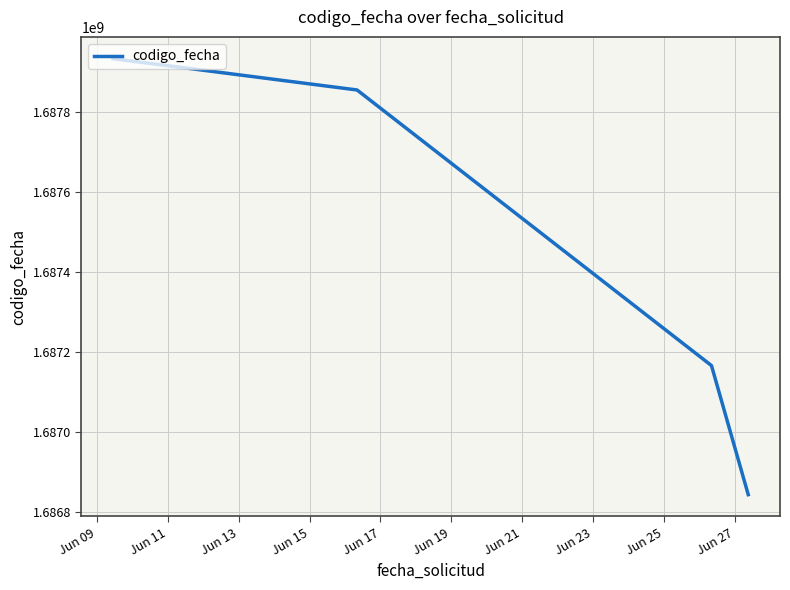

What is the minimum value shown in the chart?

1686843047